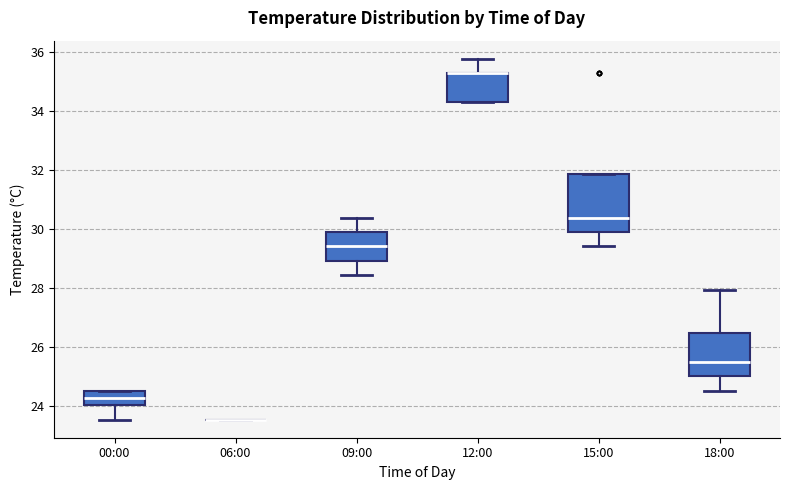

Reading left to right, read every box against the y-axis: the position of its median line, the range the box covers, and the ends of its whiskers. The values are not printed on the chart, so give them approximately, as read against the axis.

00:00: median 24.2, box 24.0 to 24.6, whiskers 23.6 to 24.6
06:00: box collapsed to a line at 23.6, whiskers 23.6 to 23.6
09:00: median 29.4, box 29.0 to 29.8, whiskers 28.4 to 30.4
12:00: median 35.2 (drawn on the box's upper edge), box 34.4 to 35.2, whiskers 34.4 to 35.8
15:00: median 30.4, box 29.8 to 31.8, whiskers 29.4 to 31.8
18:00: median 25.4, box 25.0 to 26.4, whiskers 24.6 to 28.0